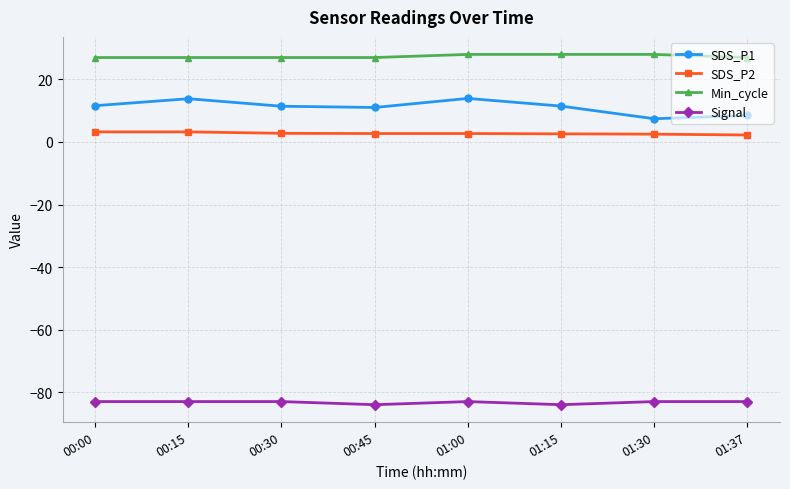

How many lines are shown in the chart?

4